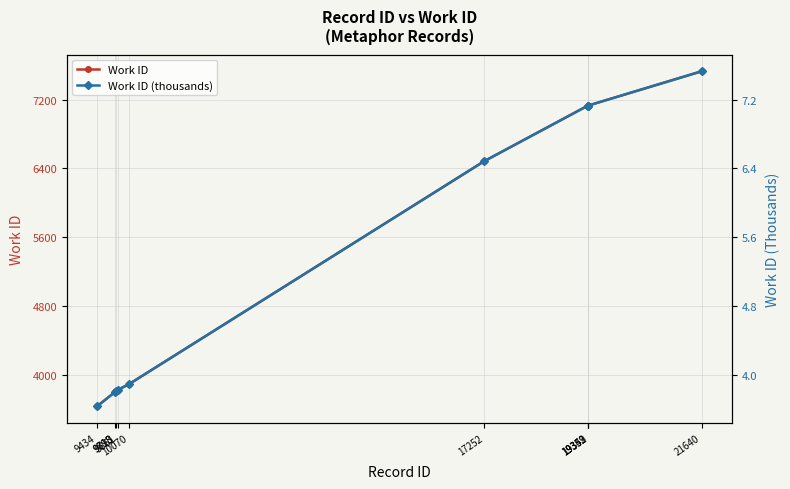

What is the difference between the maximum and minimum values in the Work ID series?

3895.0